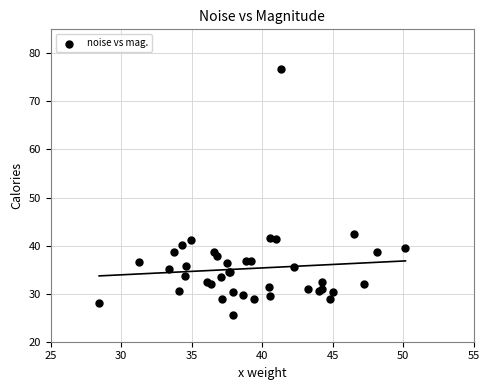

What Y value in the scatter plot is closest to 51?

42.5